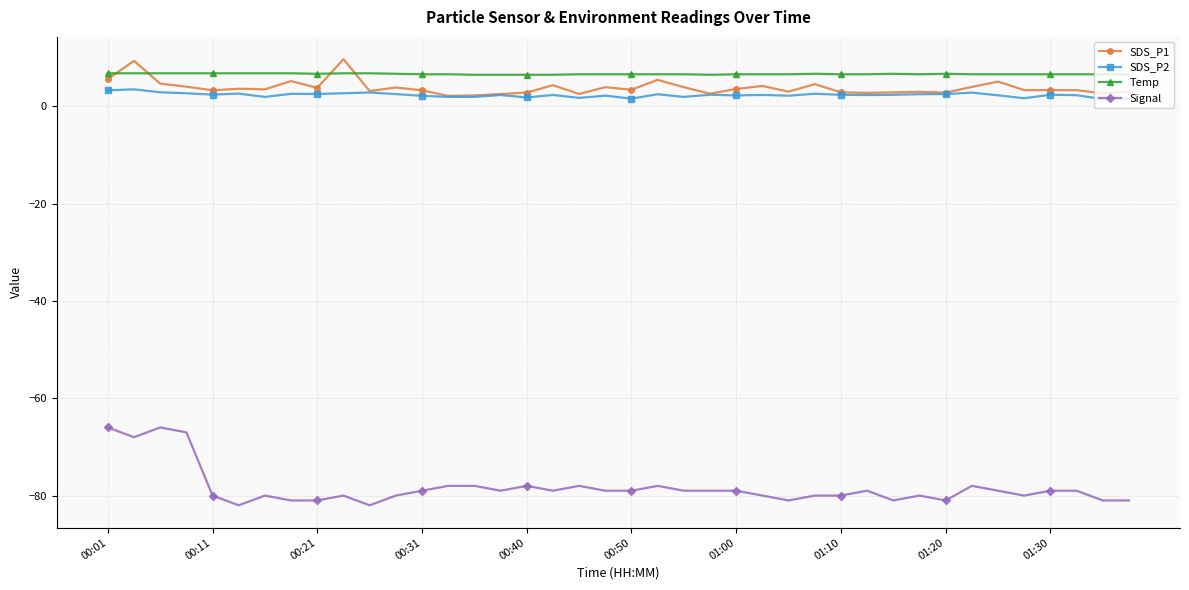

True or false: Temp and SDS_P2 cross at least once.

False